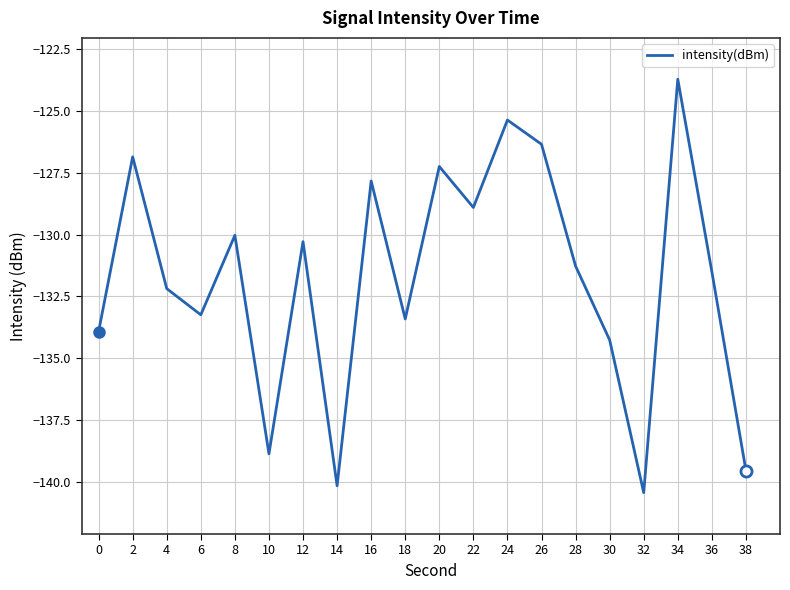

Reading left to right, extract all data points from this chart.

-133.9	-126.8	-132.2	-133.2	-130.0	-138.9	-130.3	-140.2	-127.8	-133.4	-127.2	-128.9	-125.4	-126.3	-131.3	-134.3	-140.4	-123.7	-131.5	-139.6